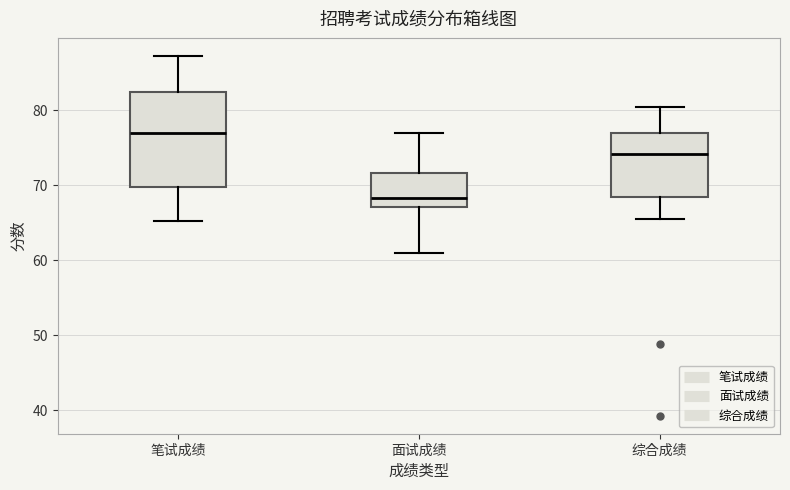

Comparing the boxes themselves (not the whiskers), which one is the tallest?

笔试成绩